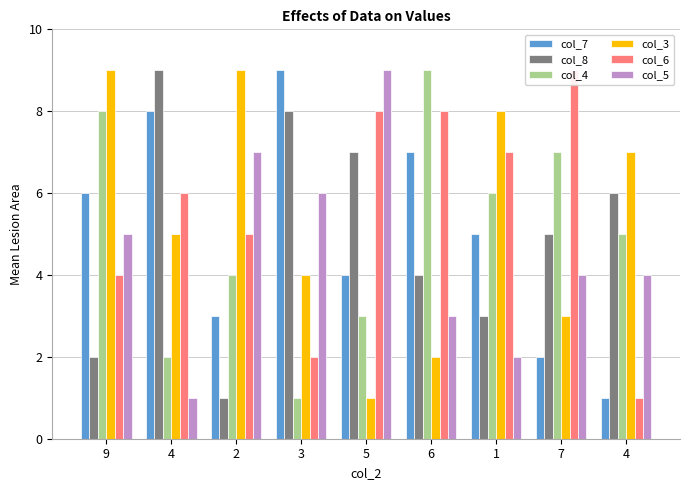

Which series has the widest spread of values?

col_7